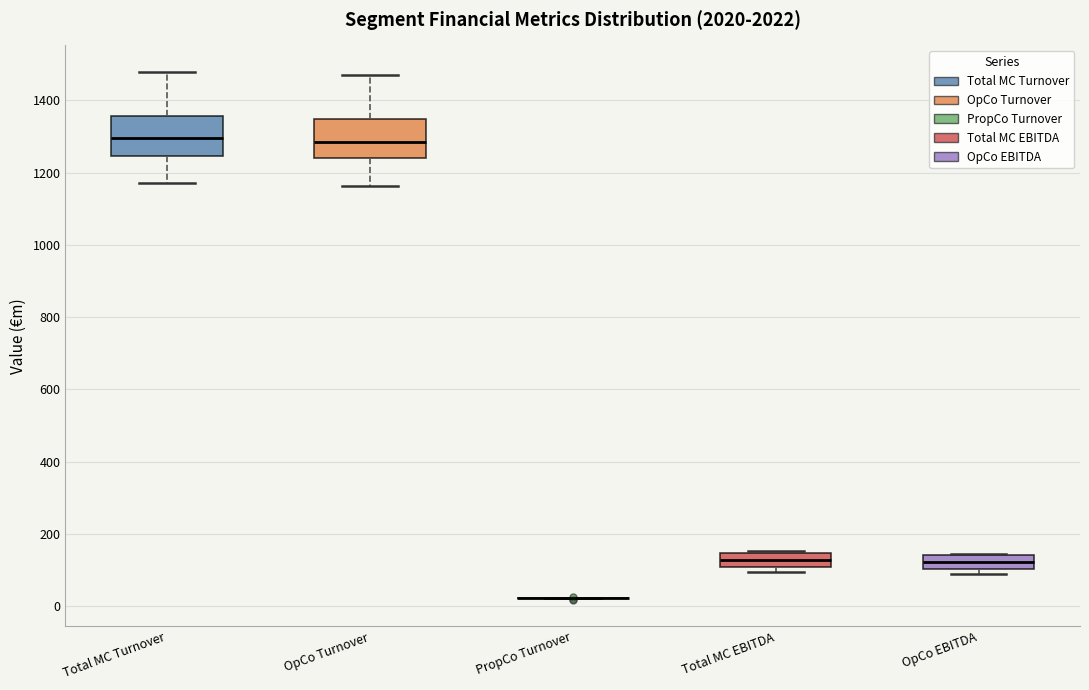

Where does the lower whisker of the box for Total MC Turnover end on the y-axis? The values are not printed on the chart, so give them approximately, as read against the axis.

1180